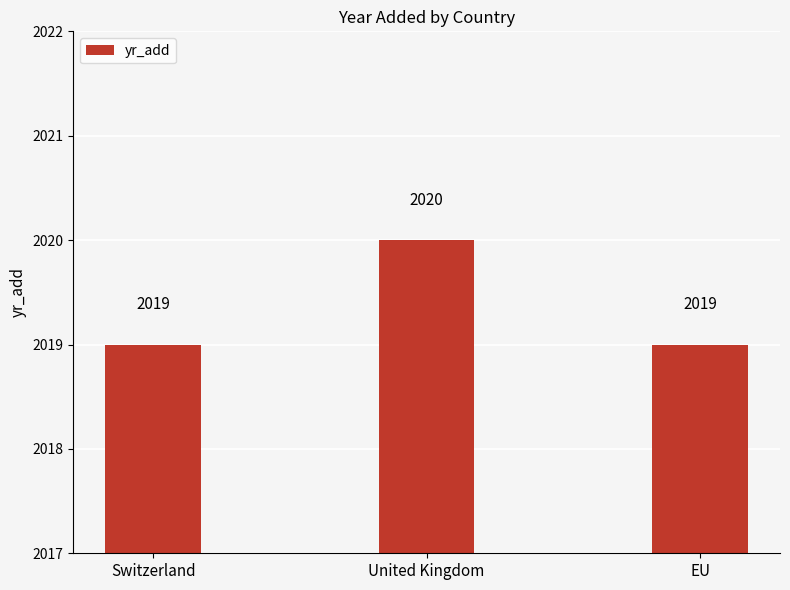

How many data points are above 2019?

1